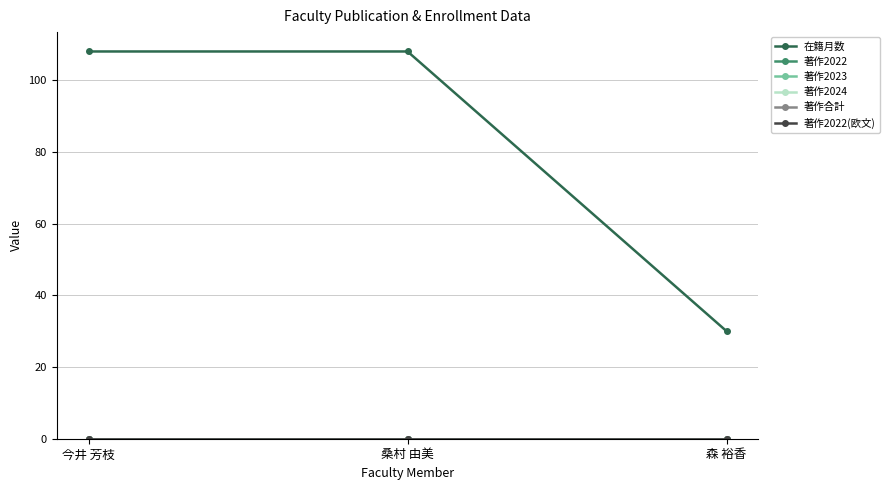

Rank the categories by 著作2023 value from highest to lowest.

今井 芳枝, 桑村 由美, 森 裕香